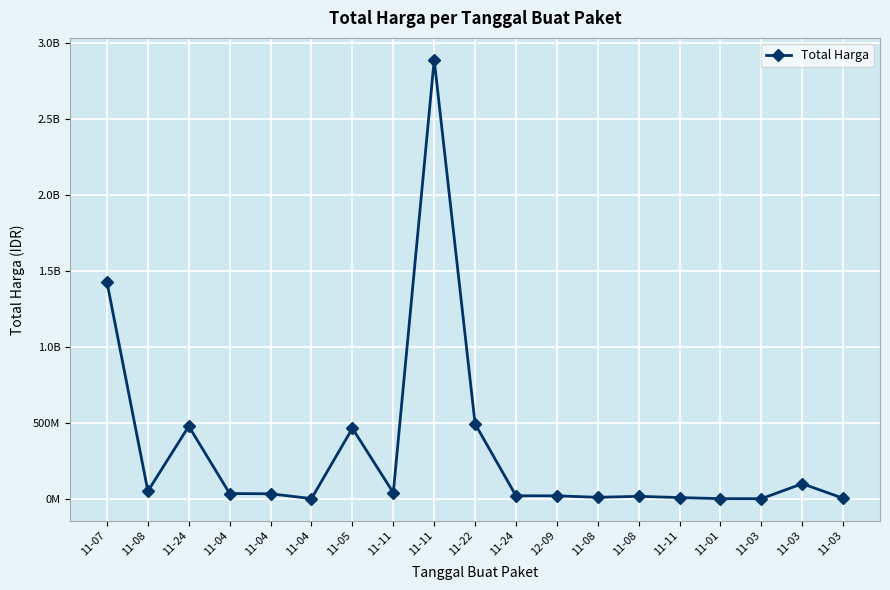

Reading left to right, extract all data points from this chart.

1425867900	49730040	477600000	34000000	32441200	577875	464002100	39440000	2892122000	493000000	19175000	18900000	9180000	15513960	7401240	333600	78000	98772570	2772000